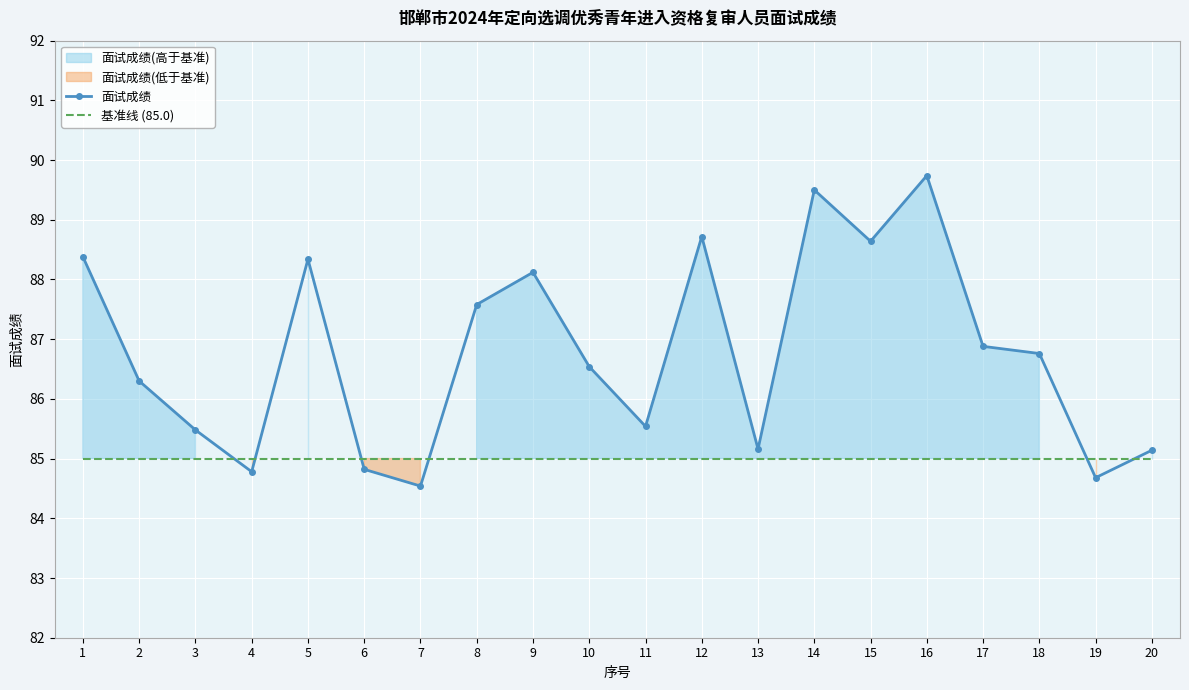

After their last crossing, which series has the higher values: 基准线 (85.0) or 面试成绩?

面试成绩